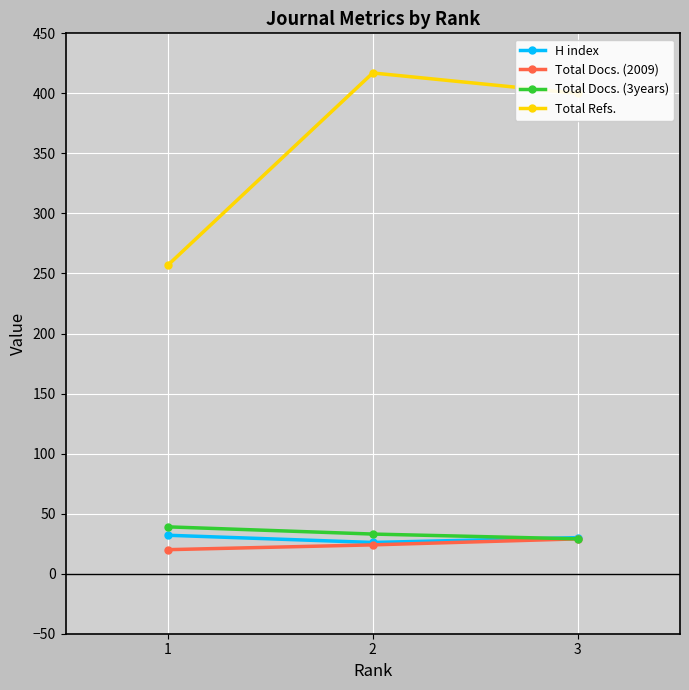

What is the value of the H index point at the 2nd from the left?

26